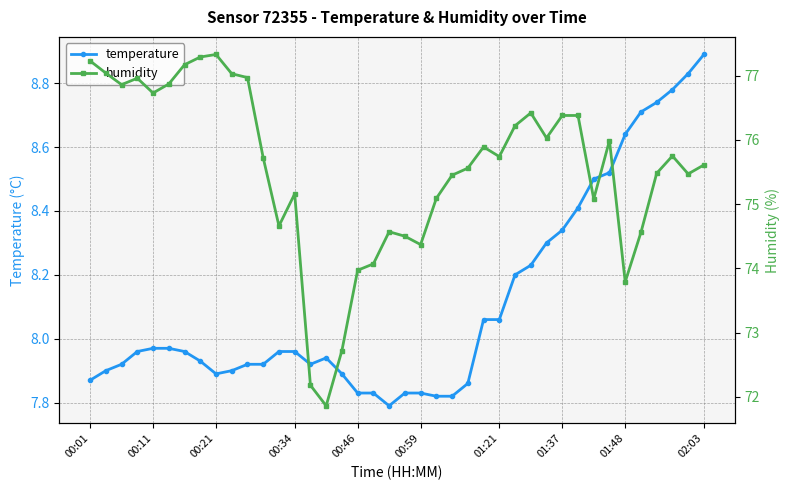

What are all the series names shown in the legend?

temperature, humidity